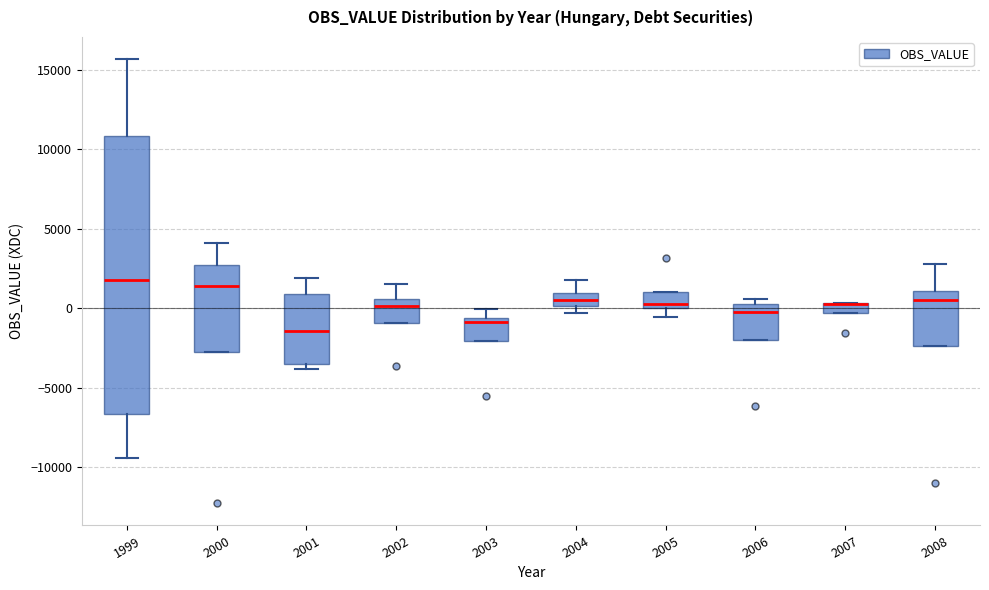

Where does the upper whisker of the box at x = 2003 end on the y-axis? The values are not printed on the chart, so give them approximately, as read against the axis.

0